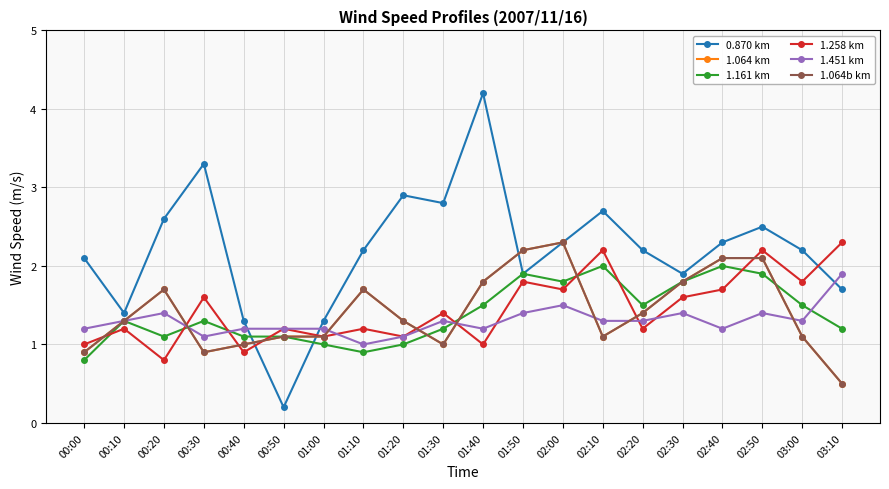

True or false: 1.258 km has a value of 1.7 at 01:40.

False